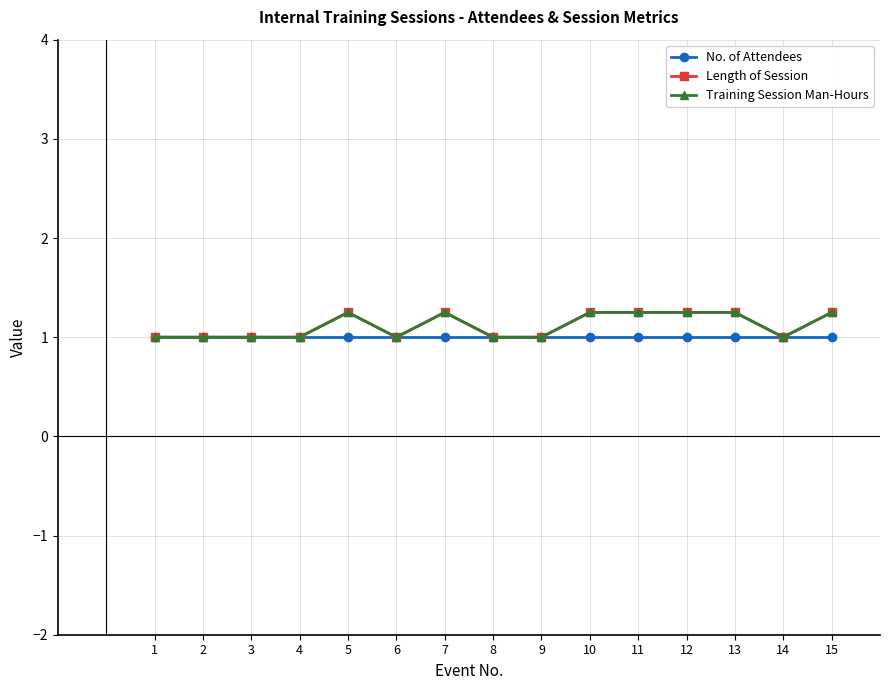

Does the chart have visible grid lines?

Yes